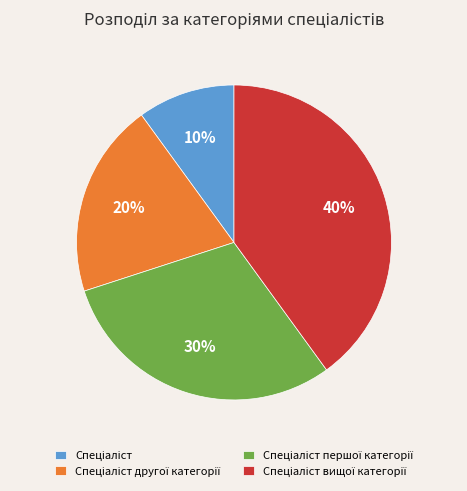

Is there a majority slice in this chart?

No